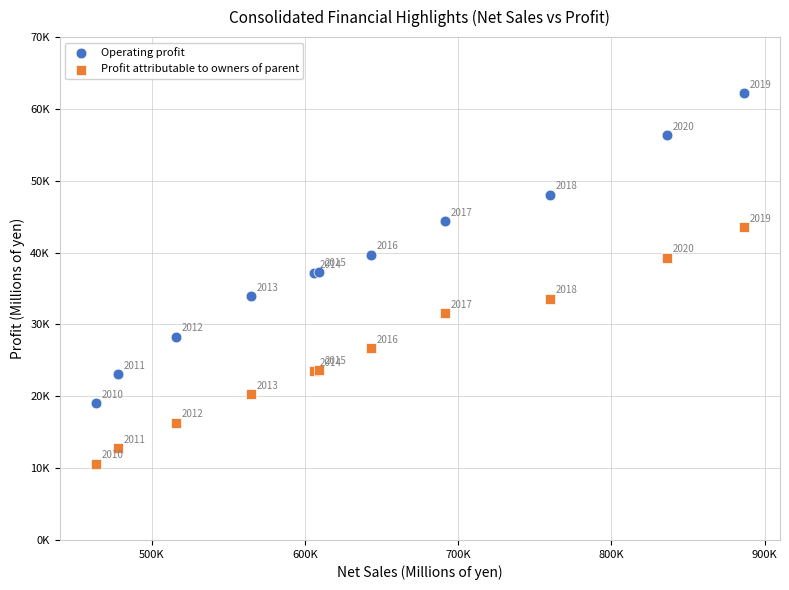

Which series contains the highest Y value?

Operating profit